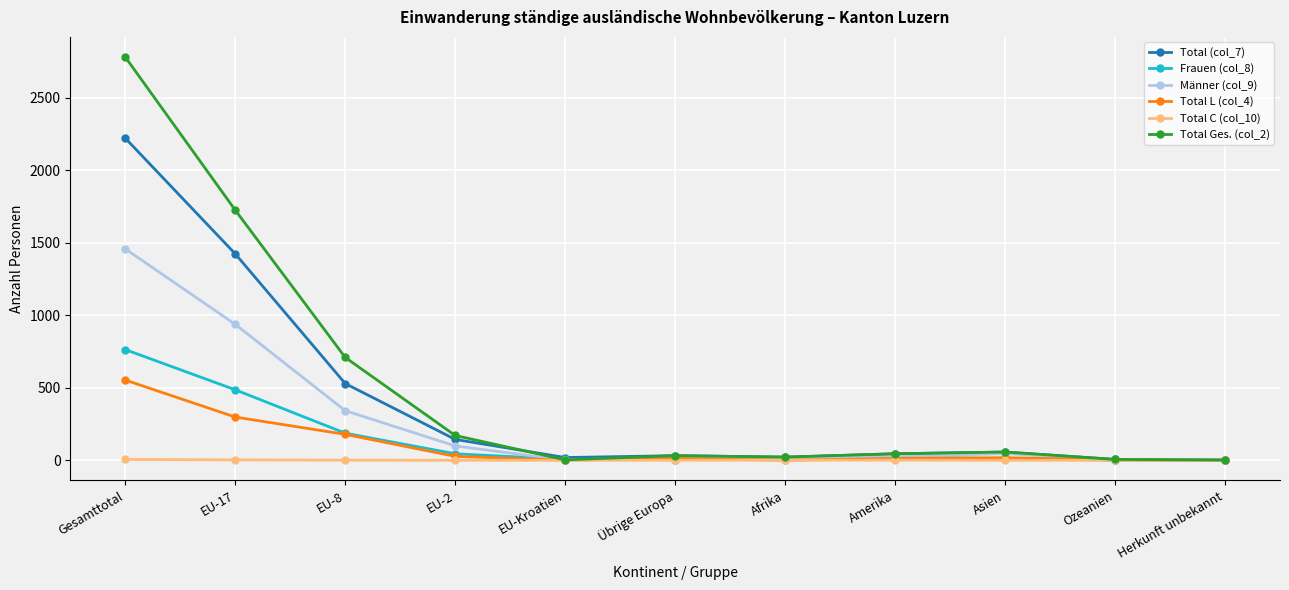

At which category is the sum across all series the highest?

Gesamttotal